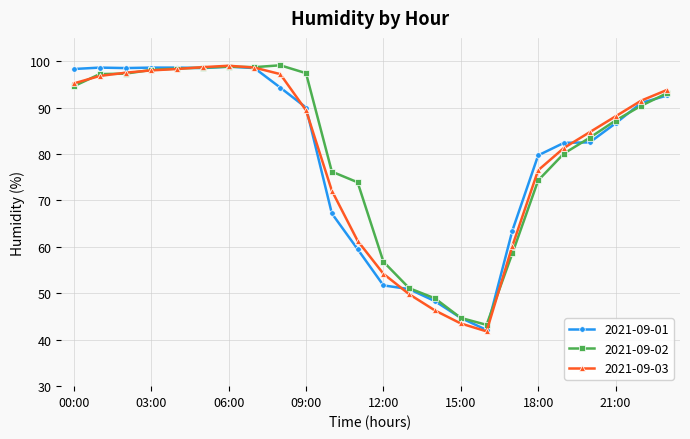

What is the smallest value displayed?

41.8